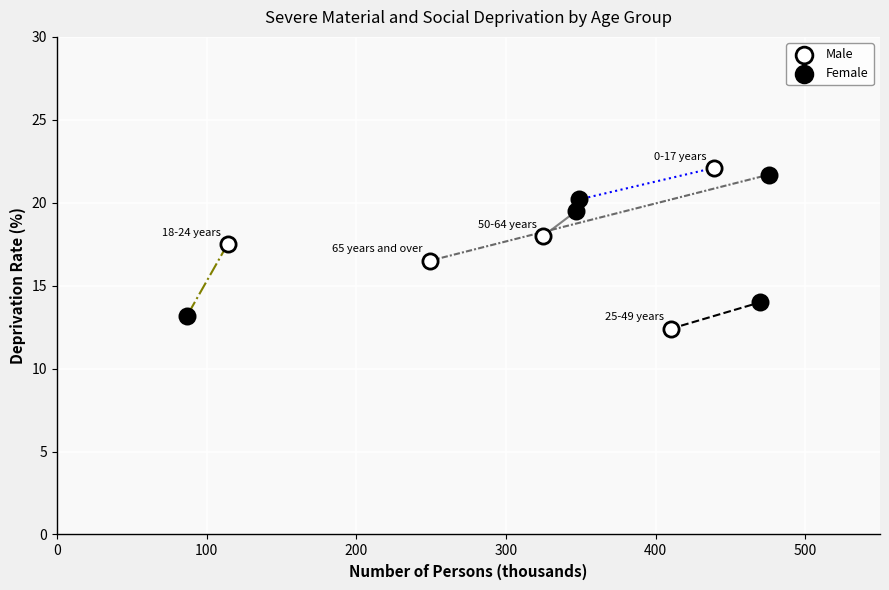

What are all the series names shown in the legend?

Male, Female